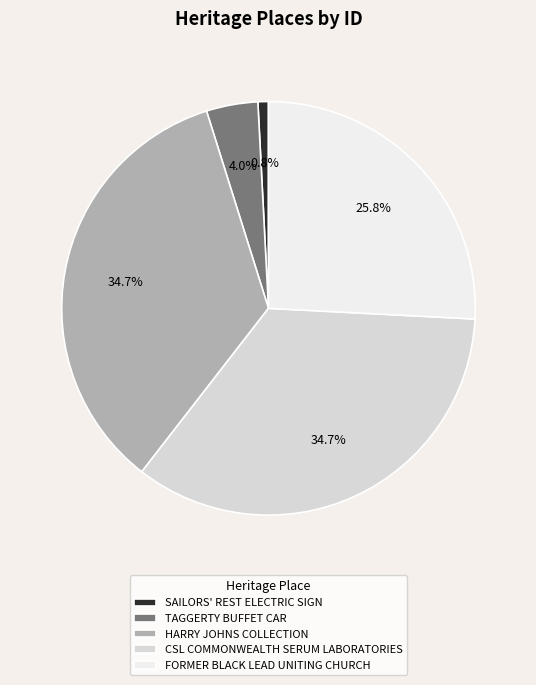

To the nearest percent, what percentage of the pie is SAILORS' REST ELECTRIC SIGN?

1%